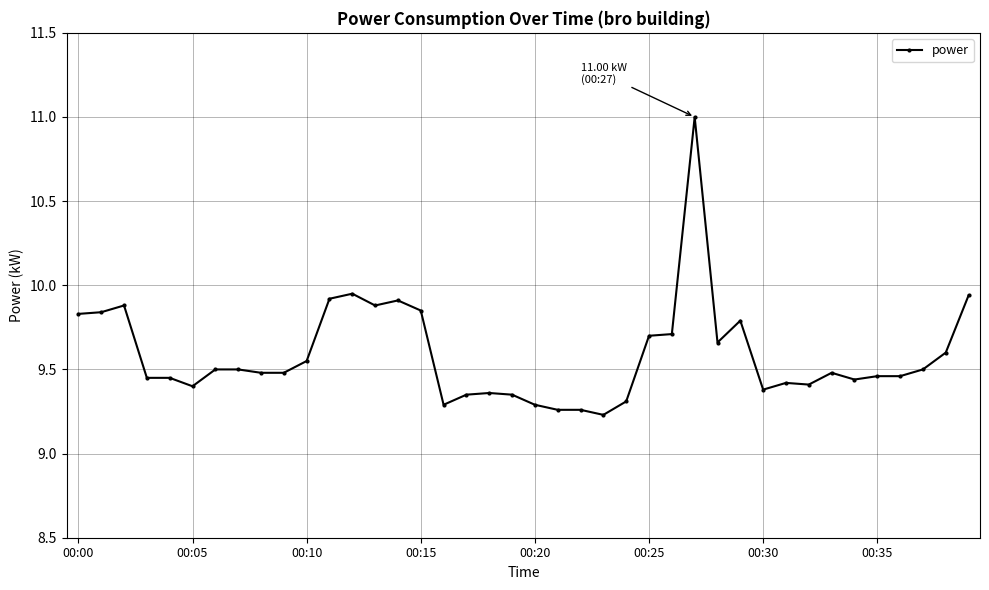

What is the greatest value displayed?

11.0